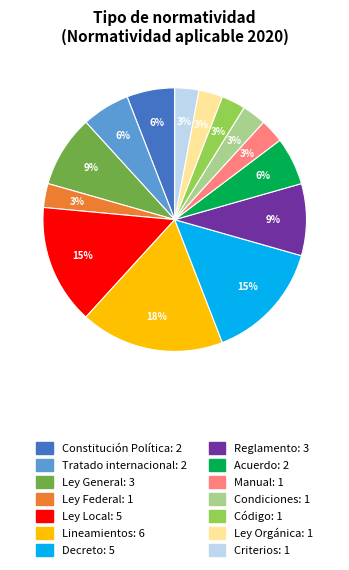

To the nearest percent, what is the difference between the largest and smallest slice percentages?

15%